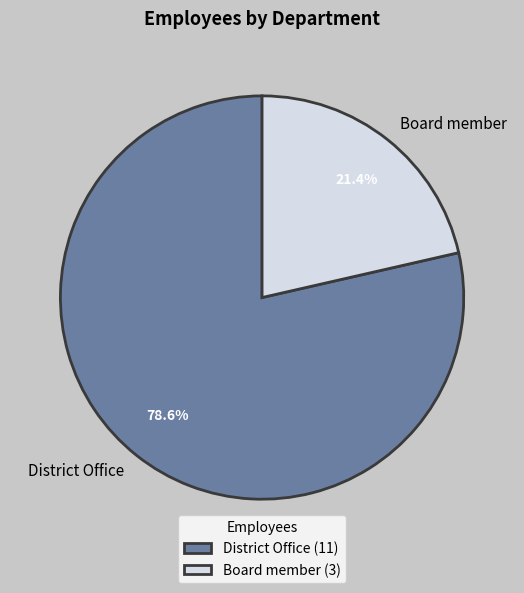

Does Board member account for over 50% of the chart?

No